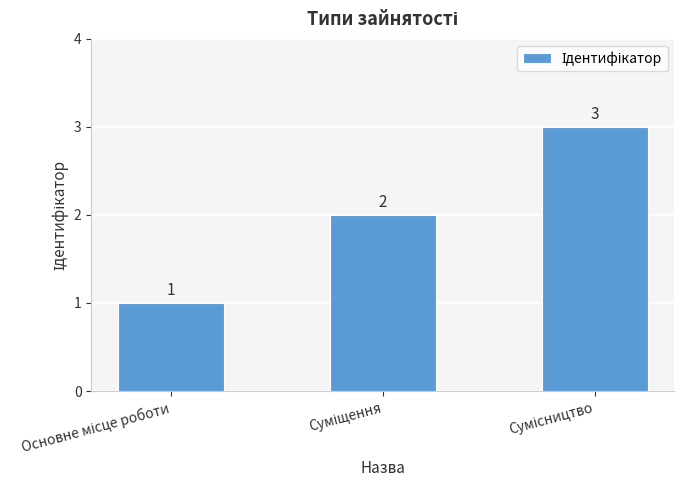

Reading left to right, what are all the values shown in this chart?

1	2	3